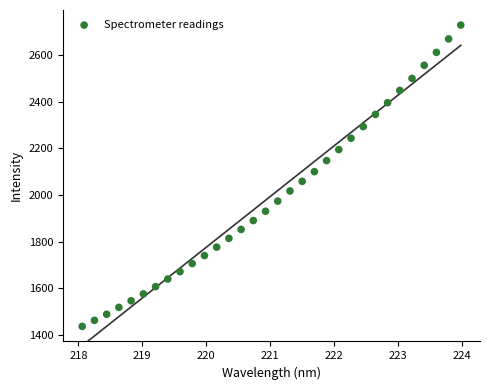

What is the range of X values (max minus min)?

5.9